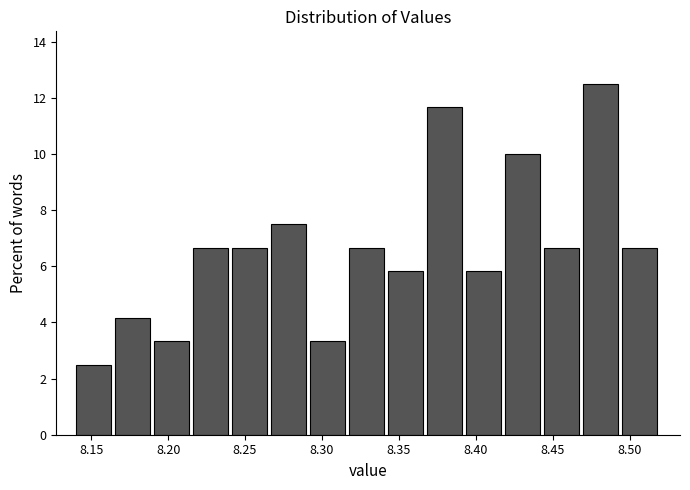

Reading left to right, list every bar in this chart as the range it spans on the x-axis followed by its height. Neither the bar edges nor the heights are printed on the chart, so give them approximately, as read against the axes.

8.140 to 8.165: 2.6
8.165 to 8.190: 4.2
8.190 to 8.215: 3.4
8.215 to 8.240: 6.6
8.240 to 8.265: 6.6
8.265 to 8.290: 7.6
8.290 to 8.315: 3.4
8.315 to 8.345: 6.6
8.345 to 8.370: 5.8
8.370 to 8.395: 11.6
8.395 to 8.420: 5.8
8.420 to 8.445: 10.0
8.445 to 8.470: 6.6
8.470 to 8.495: 12.6
8.495 to 8.520: 6.6